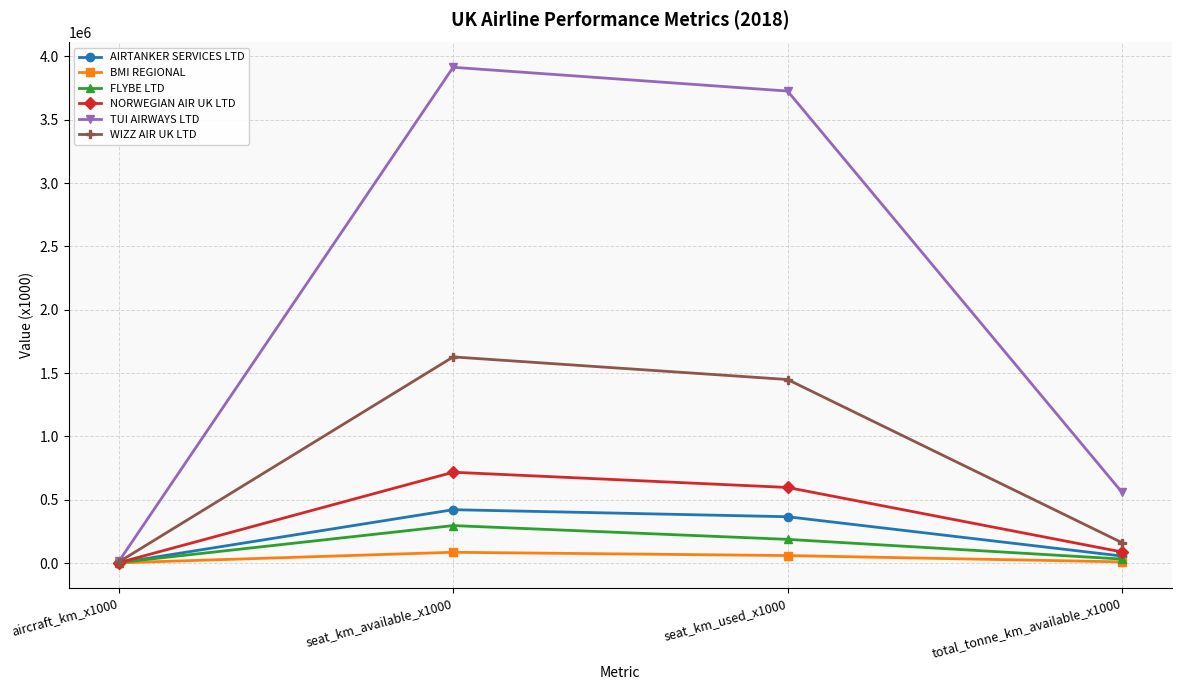

The WIZZ AIR UK LTD series shows 8414 at aircraft_km_x1000. True or false?

True